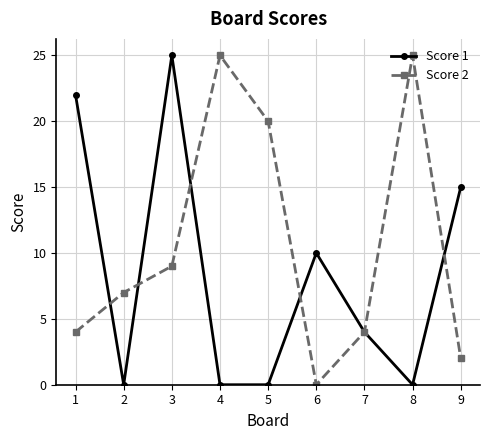

True or false: Score 2 has more than 2 points higher than both neighbors.

False